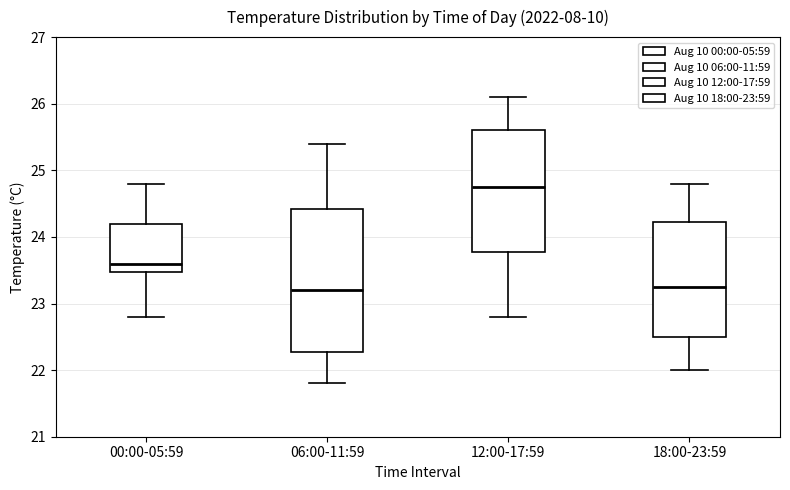

Comparing the boxes themselves (not the whiskers), which one is the tallest?

06:00-11:59